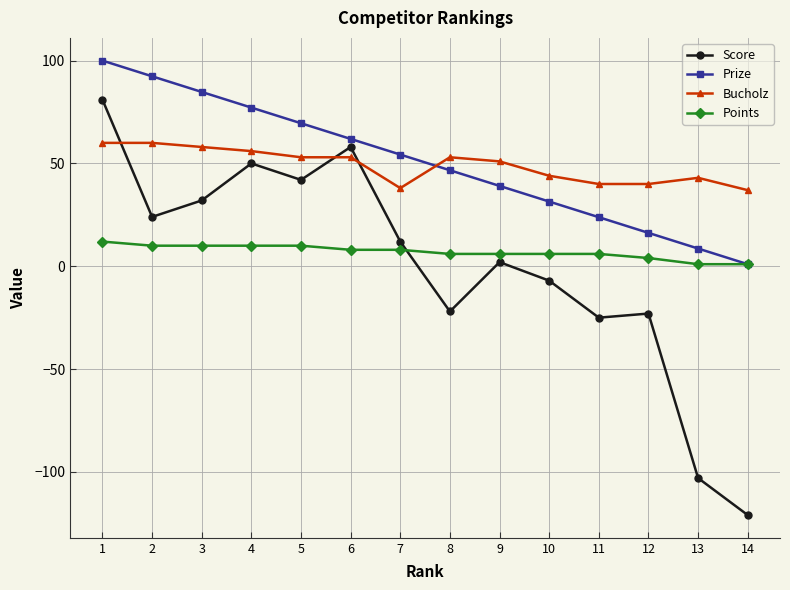

The Prize series shows 39.1 at 9. True or false?

True